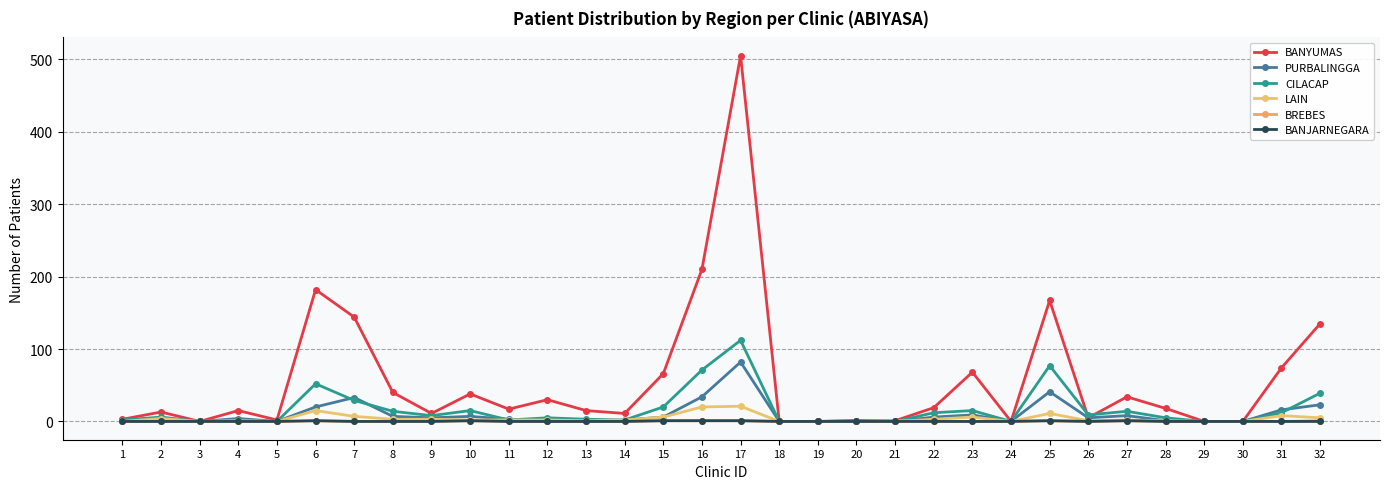

Reading left to right, list all the values displayed in this chart.

BANYUMAS: 3	13	0	15	2	182	144	40	11	38	17	30	15	11	66	210	505	0	0	1	1	19	68	0	167	5	34	18	0	0	74	135
PURBALINGGA: 0	1	0	4	0	20	33	7	5	7	3	0	0	2	6	34	82	0	0	1	0	6	9	0	41	5	8	1	0	0	16	23
CILACAP: 2	6	0	2	0	52	29	14	8	15	2	5	3	2	20	71	112	0	0	0	0	12	15	0	77	9	14	5	0	0	12	39
LAIN: 0	4	0	1	0	15	7	3	3	2	2	2	1	2	6	20	21	0	0	0	0	3	6	0	11	1	2	1	0	0	8	5
BREBES: 0	0	0	0	0	1	0	0	0	1	0	0	0	0	1	1	1	0	0	0	1	0	0	0	1	0	1	0	0	0	0	1
BANJARNEGARA: 0	0	0	0	0	1	0	0	0	1	0	0	0	0	1	1	1	0	0	0	0	0	0	0	1	0	1	0	0	0	0	0